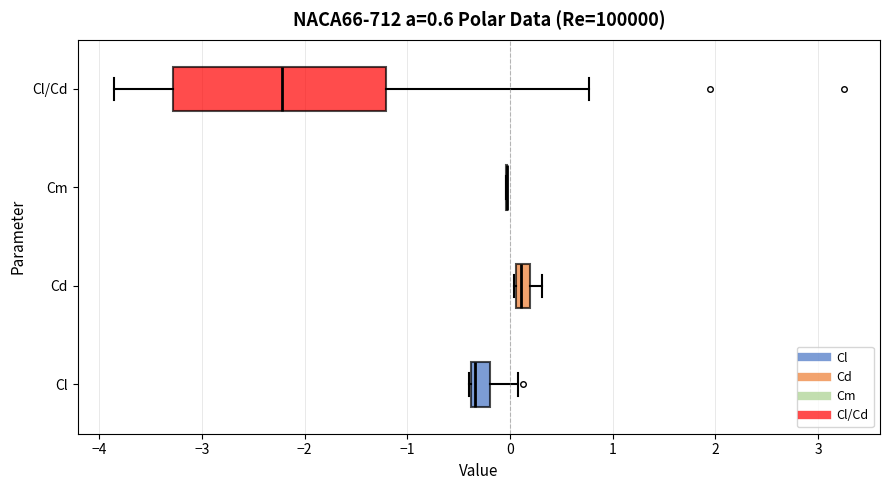

Which box is the widest, from its left edge to its right edge?

Cl/Cd